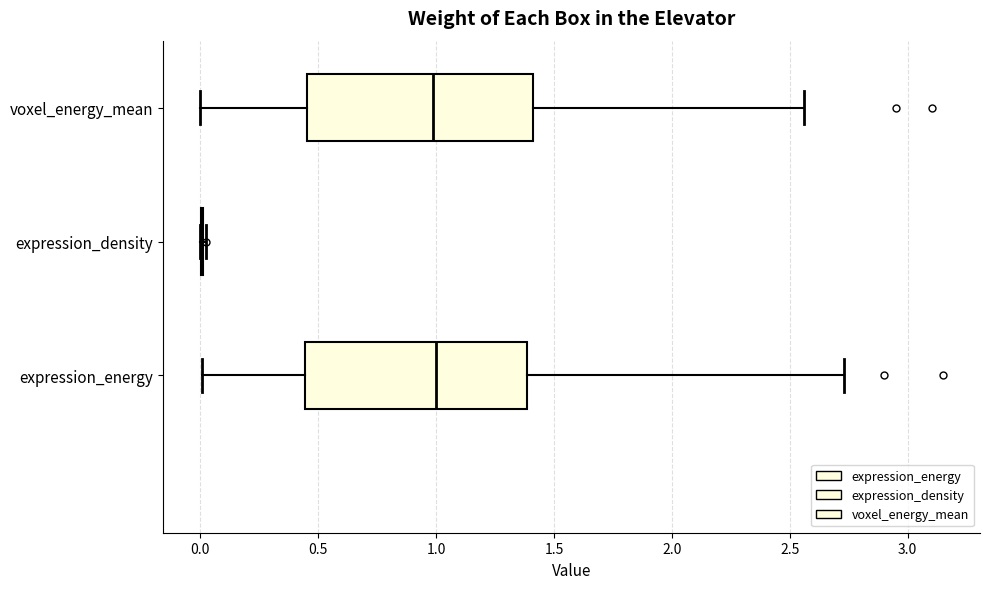

Where does the median line of the box for expression_energy sit on the x-axis? The values are not printed on the chart, so give them approximately, as read against the axis.

1.00